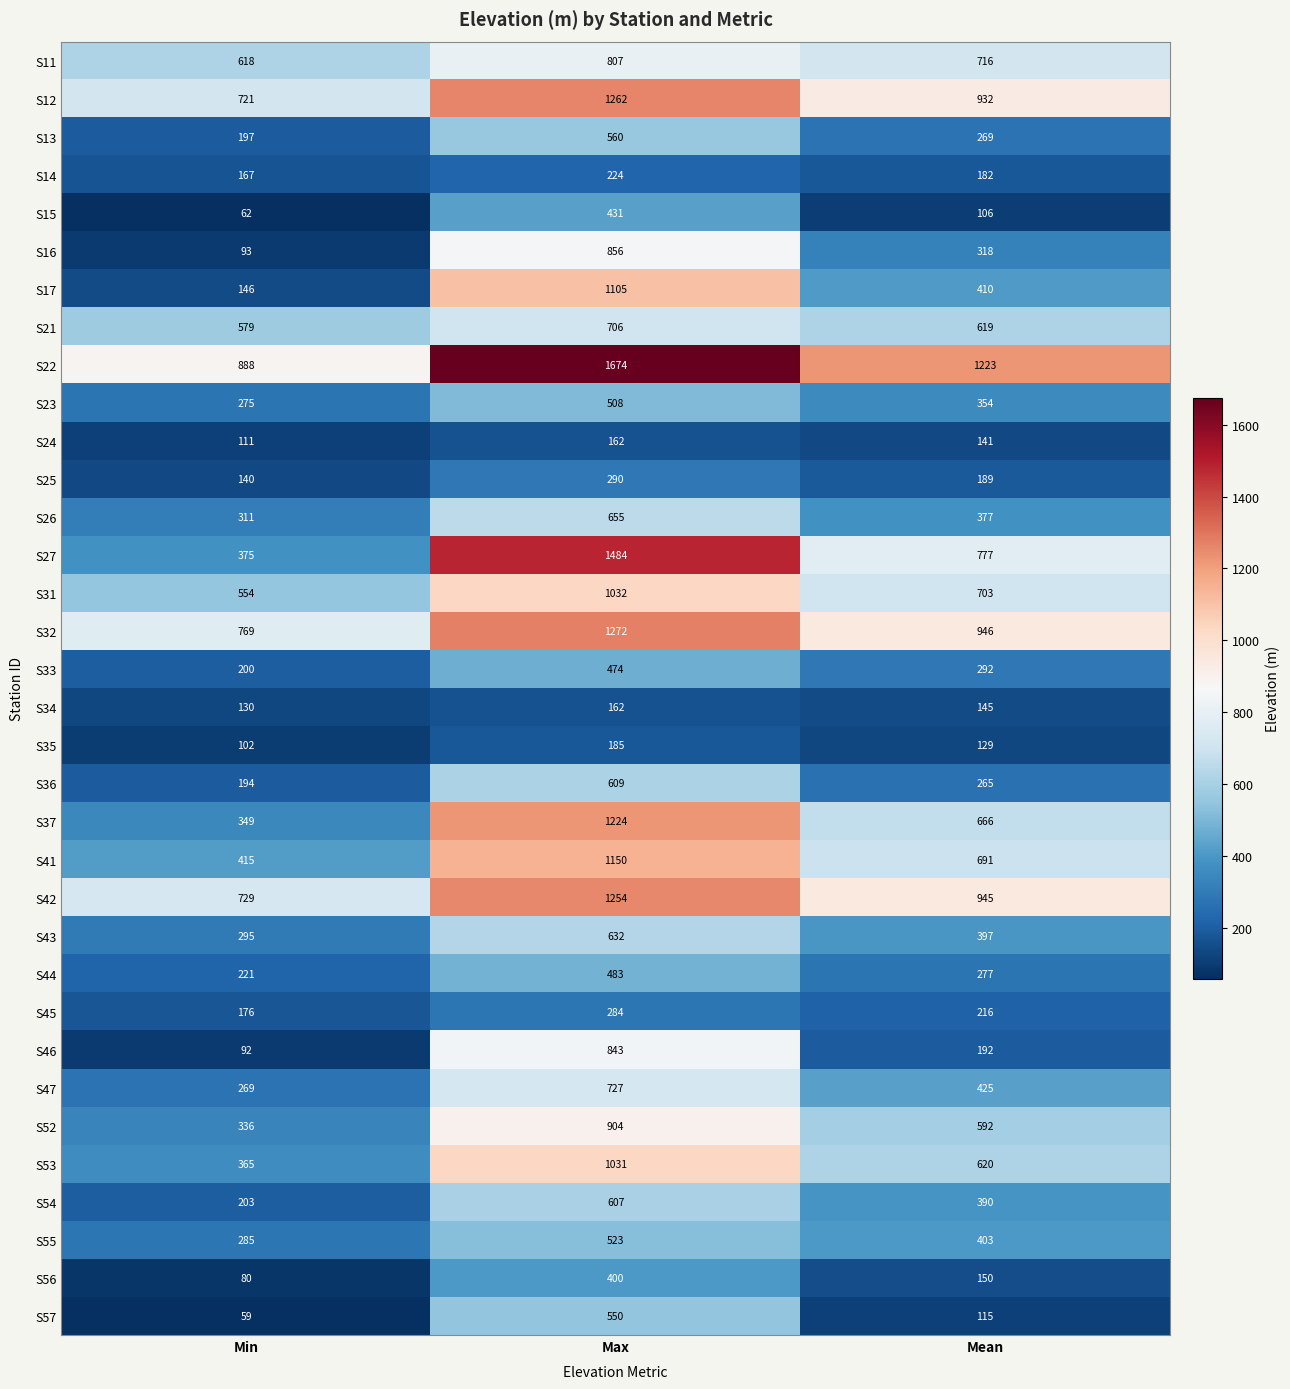

At Min, list the series in order from smallest to largest.

S57, S15, S56, S46, S16, S35, S24, S34, S25, S17, S14, S45, S36, S13, S33, S54, S44, S47, S23, S55, S43, S26, S52, S37, S53, S27, S41, S31, S21, S11, S12, S42, S32, S22